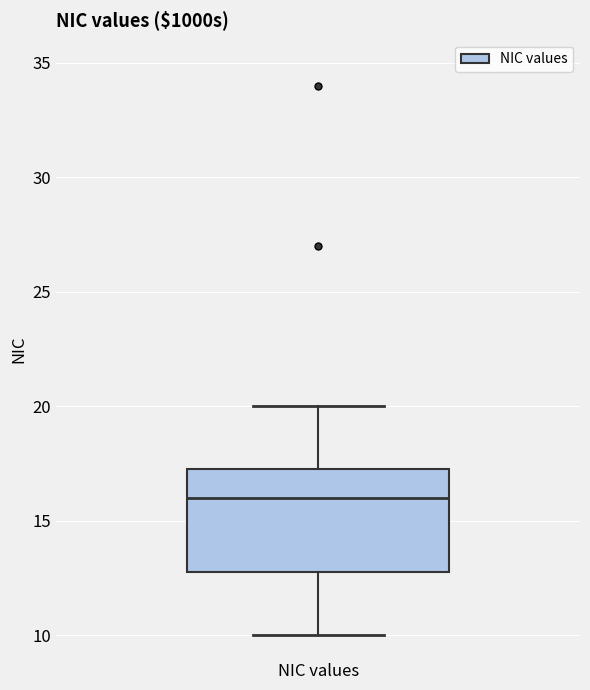

Read this box plot against the y-axis: the position of the median line, the range covered by the box, and the ends of both whiskers. The values are not printed on the chart, so give them approximately, as read against the axis.

median 16.0, box 13.0 to 17.5, whiskers 10.0 to 20.0